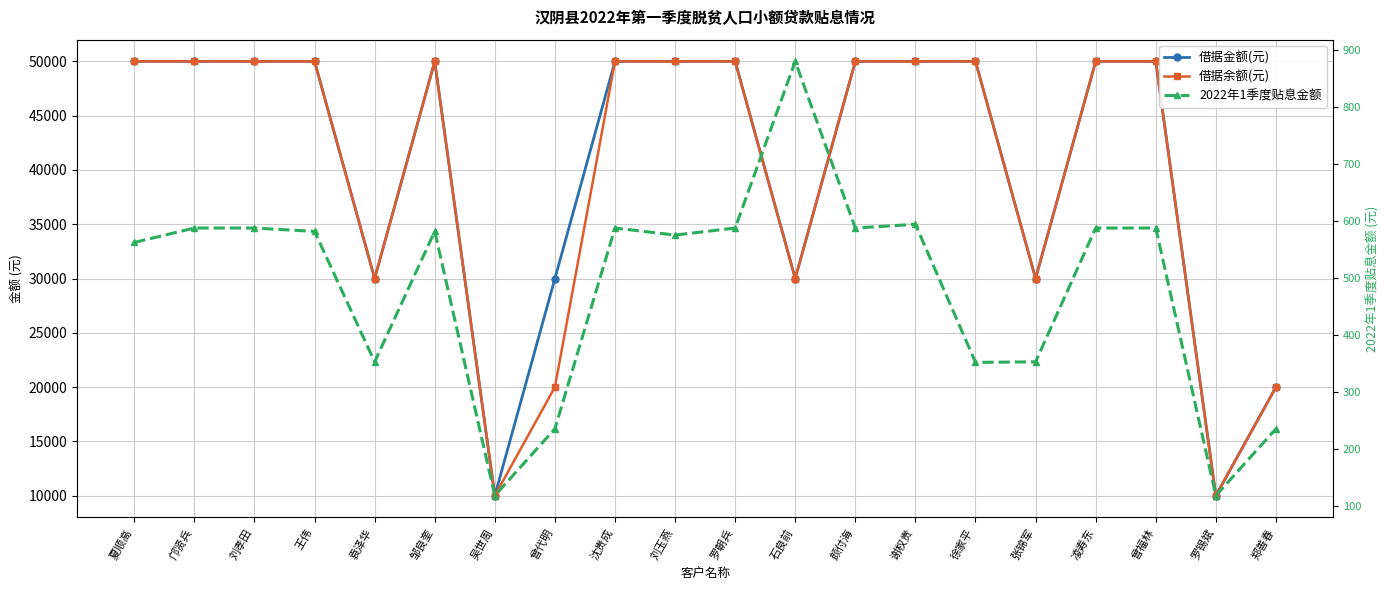

True or false: 借据余额(元) and 借据金额(元) intersect in this chart.

False